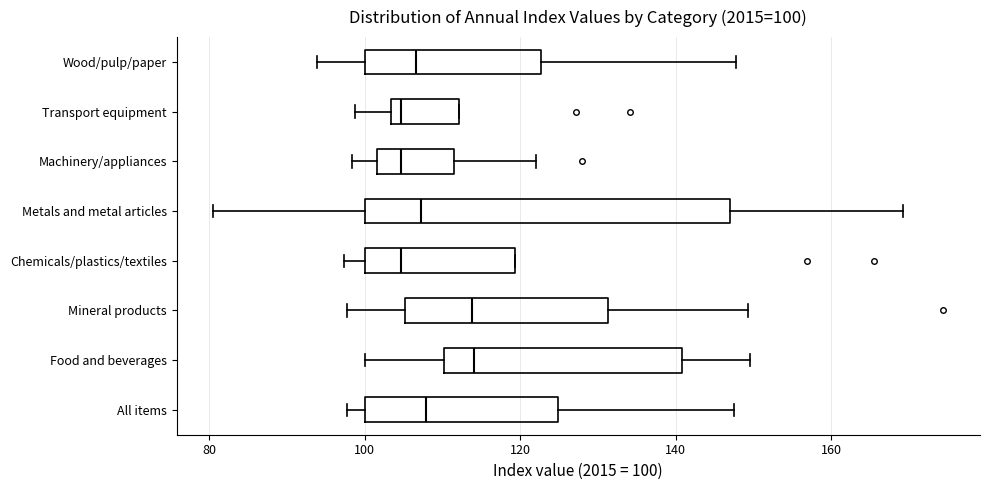

Which box is the widest, from its left edge to its right edge?

Metals and metal articles